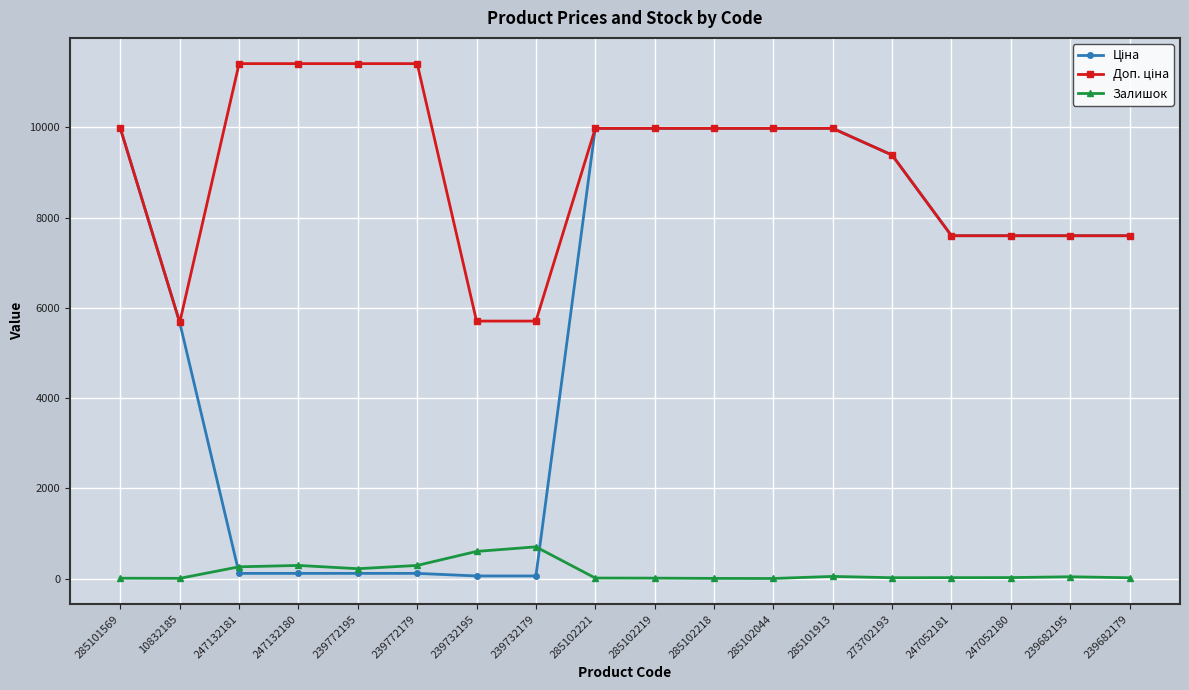

At how many categories does at least one series exceed 6665?

15